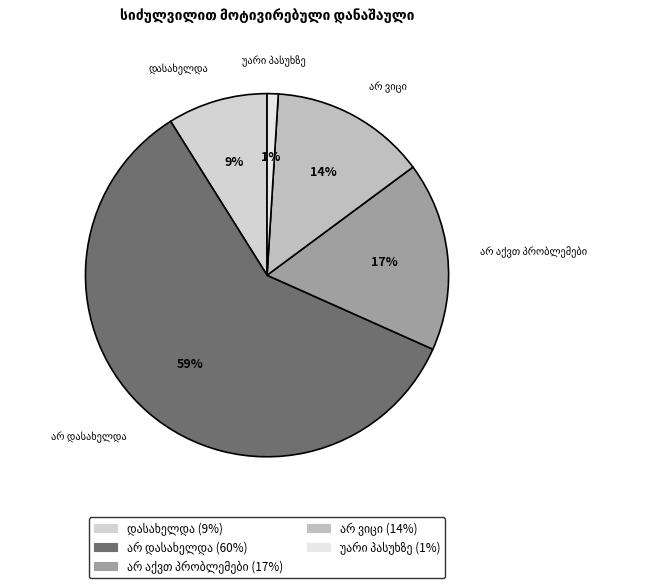

To the nearest percent, what is the average slice percentage?

20%